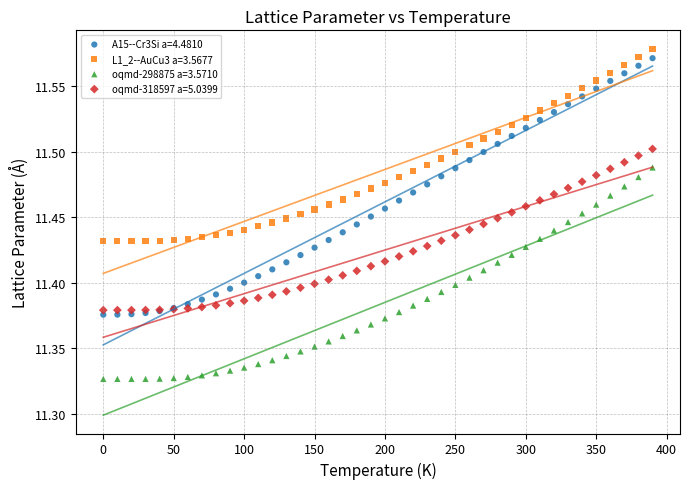

Which series has the largest Y range (max minus min)?

A15--Cr3Si a=4.4810